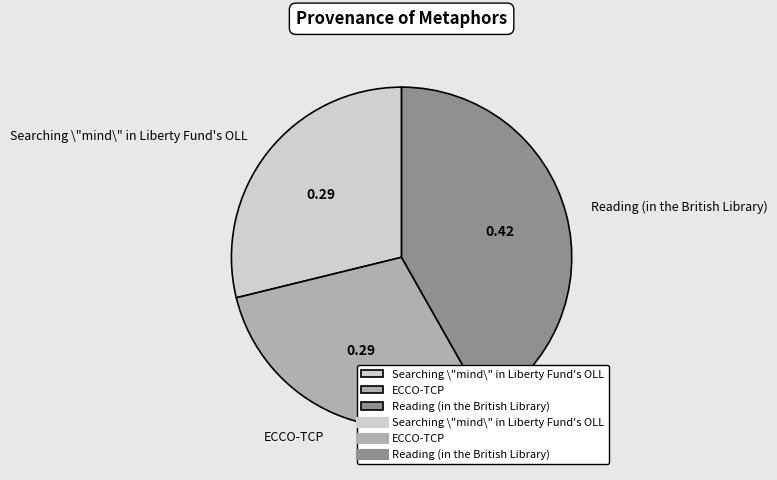

Is the sum of Reading (in the British Library) and ECCO-TCP greater than half?

Yes